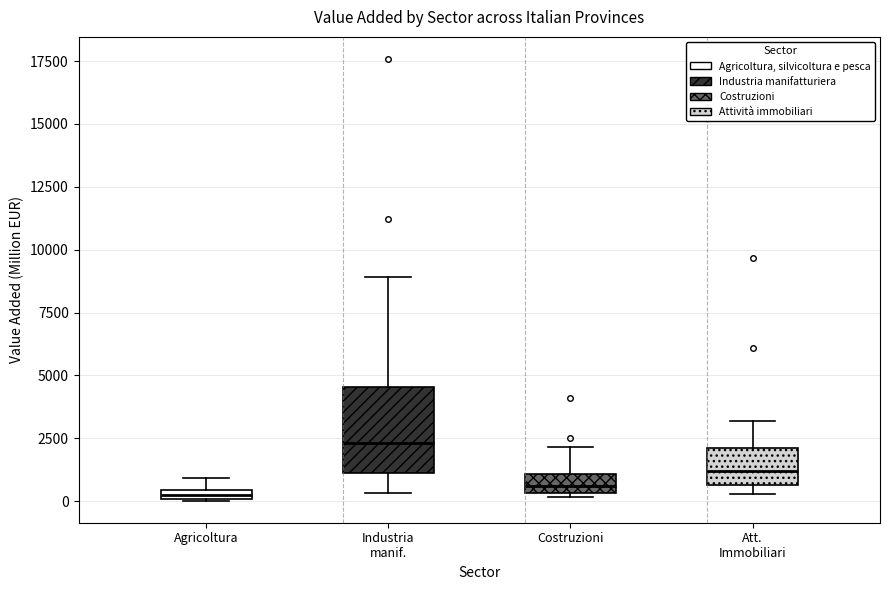

Which box is the tallest, from its lower edge to its upper edge?

Industria manif.